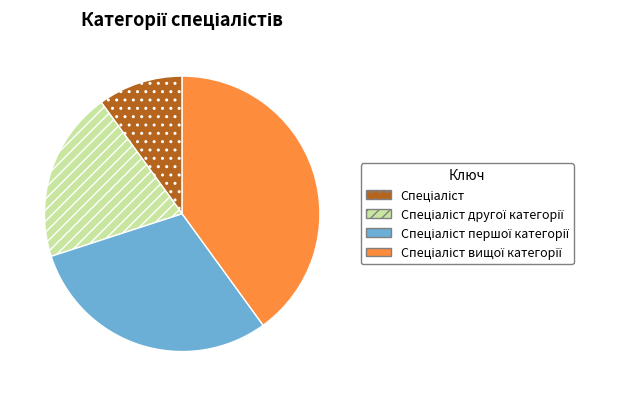

Does any single category account for the majority?

No